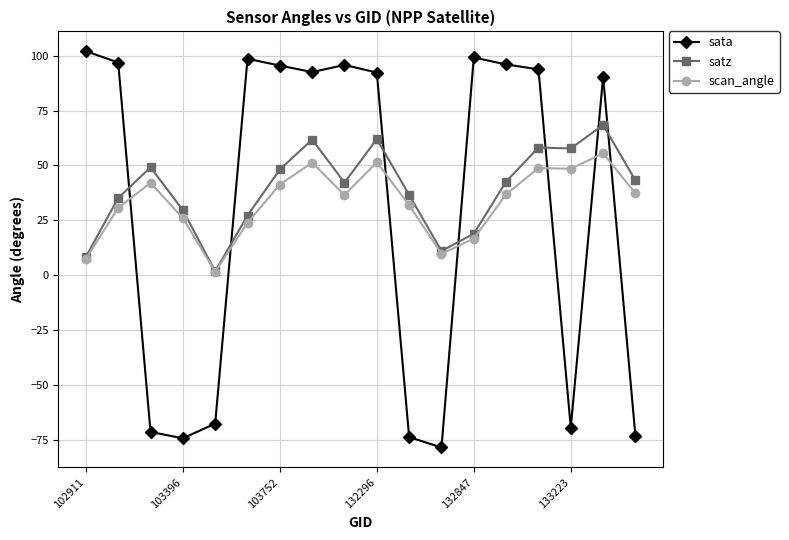

What is the value of the sata point at the 6th from the left?

98.5